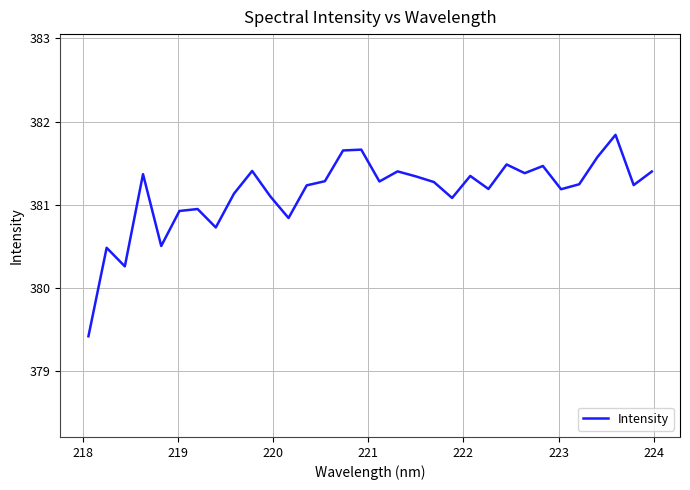

What is the difference between the maximum and minimum values?

2.4